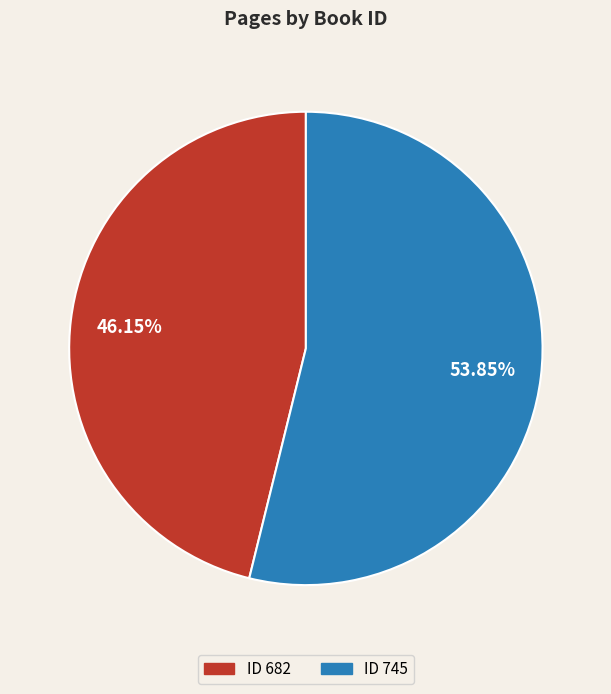

Does any single category account for the majority?

Yes